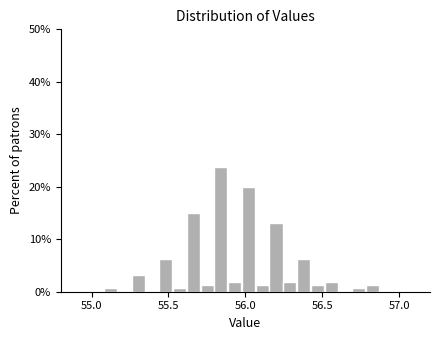

Around what value on the x-axis is the tallest bar? Give the approximate position of its centre, as read against the axis.

55.85